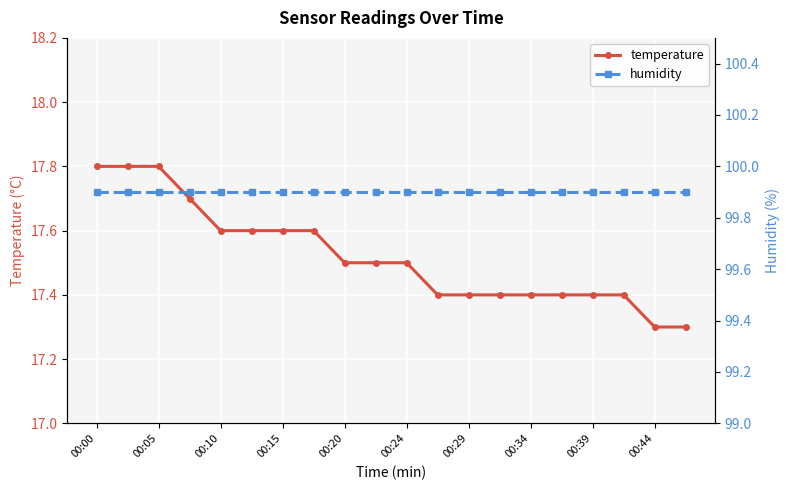

What are all the series names shown in the legend?

temperature, humidity